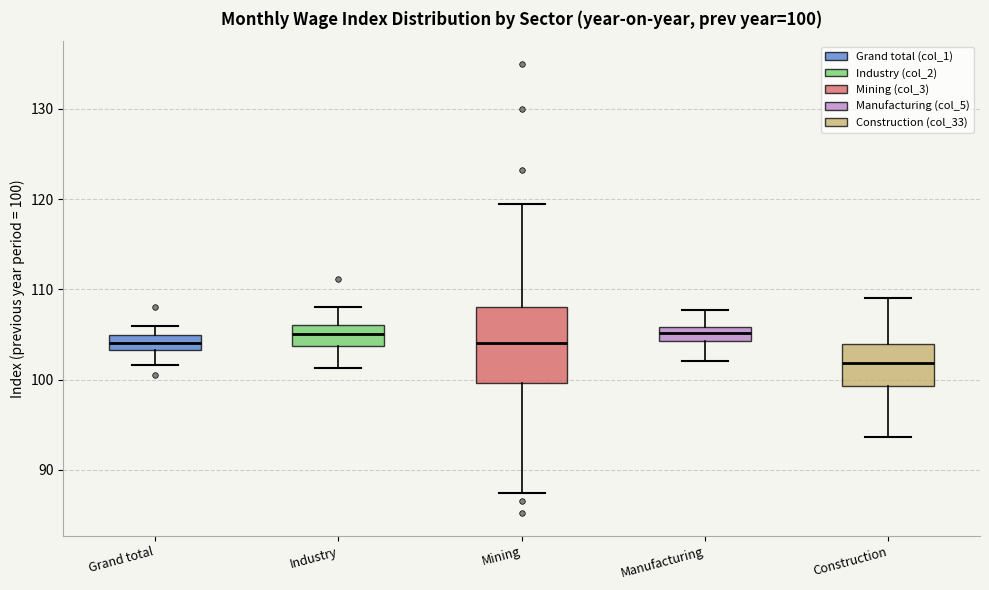

Which box's median line is the lowest?

Construction